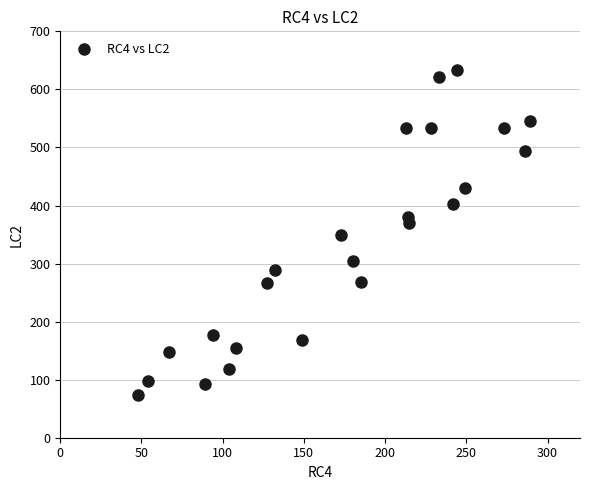

What is the range of X values (max minus min)?

241